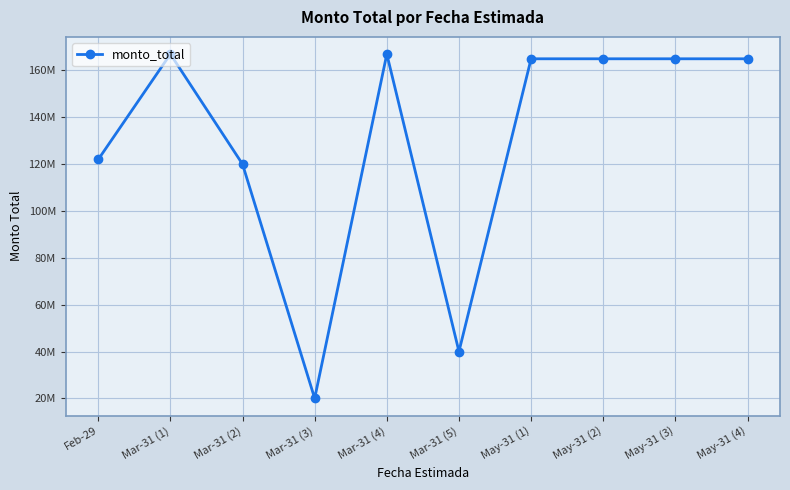

What is the label of the 1st point from the right?

May-31 (4)